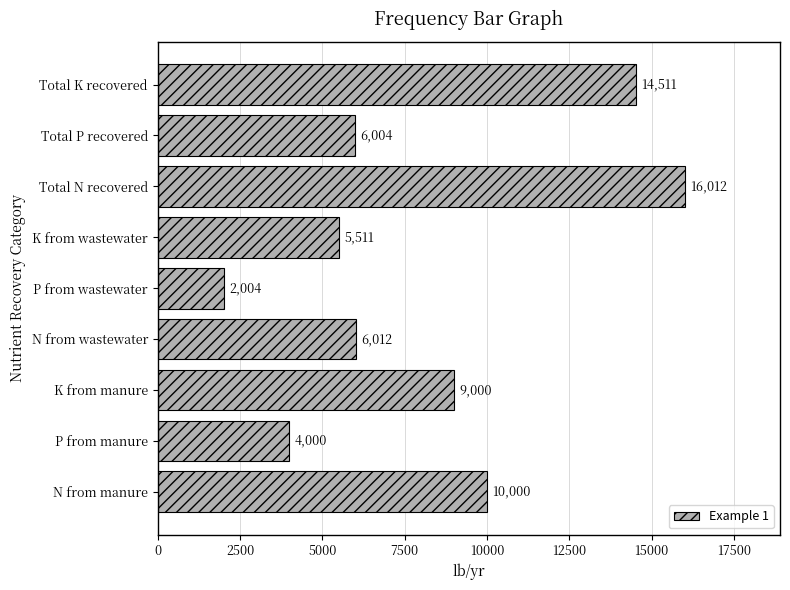

Reading top to bottom, list all the values displayed in this chart.

Total K recovered=14511	Total P recovered=6004	Total N recovered=16012	K from wastewater=5511	P from wastewater=2004	N from wastewater=6012	K from manure=9000	P from manure=4000	N from manure=10000